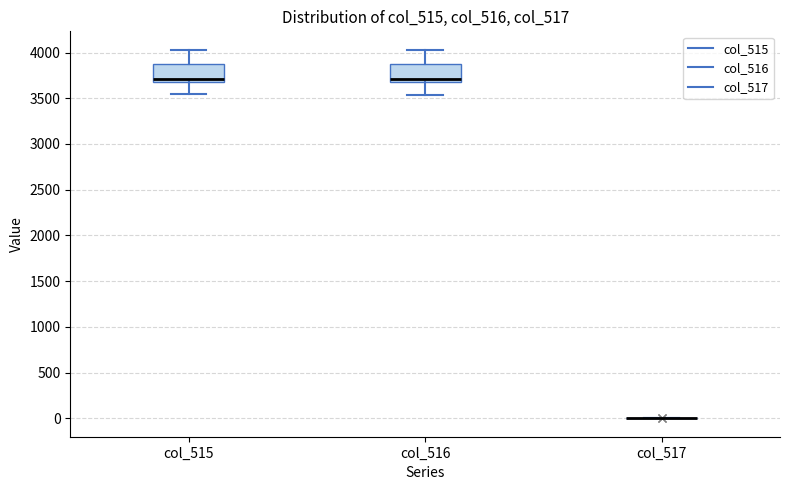

Reading left to right, transcribe this box plot: for each box, give where its median line is, the range the box spans, and where its two whiskers end, as read against the y-axis. The values are not printed on the chart, so give them approximately, as read against the axis.

col_515: median 3700, box 3650 to 3850, whiskers 3550 to 4050
col_516: median 3700, box 3650 to 3850, whiskers 3550 to 4050
col_517: box collapsed to a line at 0, whiskers 0 to 0